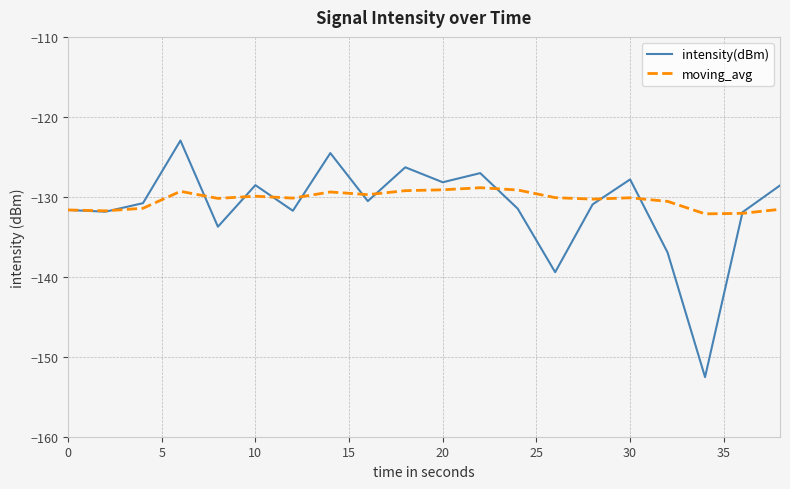

List the series in order of their peak value, highest first.

intensity(dBm), moving_avg